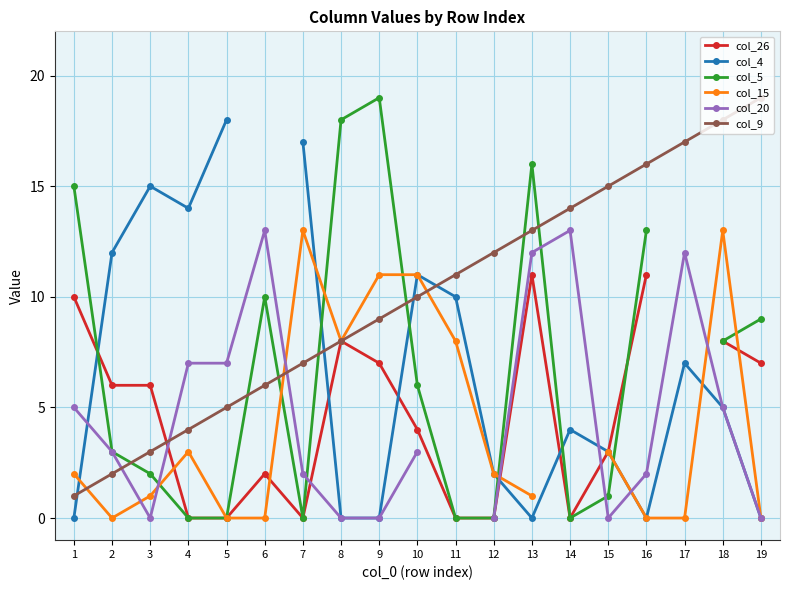

Does the chart display data point markers on the line(s)?

Yes